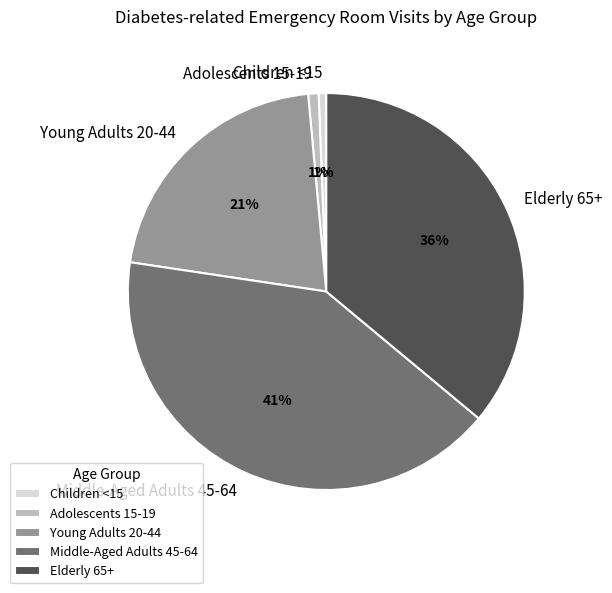

Which slice is the largest?

Middle-Aged Adults 45-64